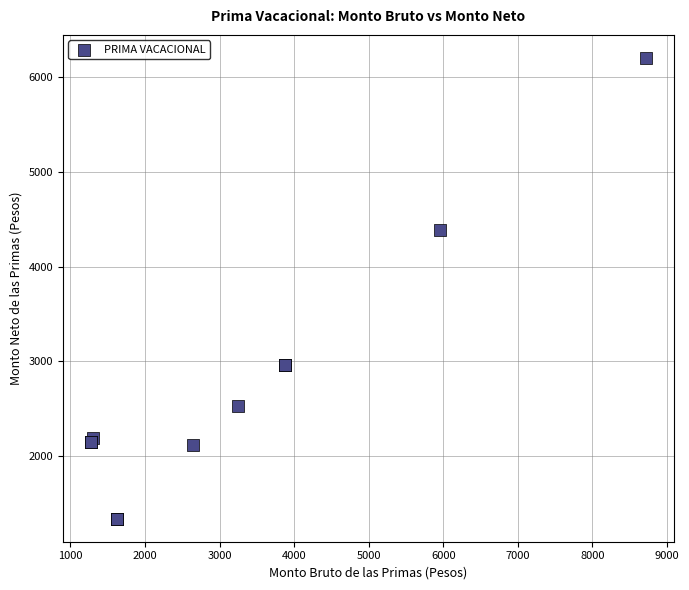

What Y value in the scatter plot is closest to 3770?

4381.2